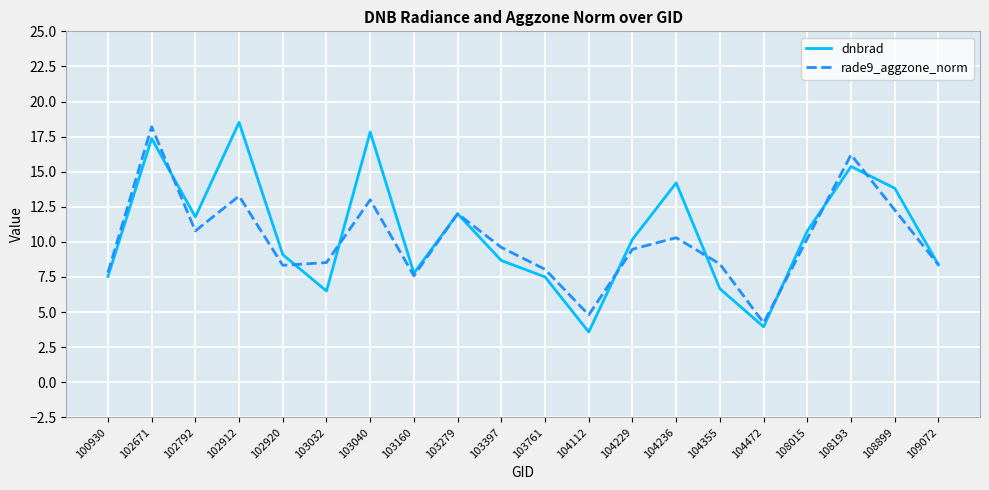

True or false: dnbrad has more than 1 interior local peaks.

True